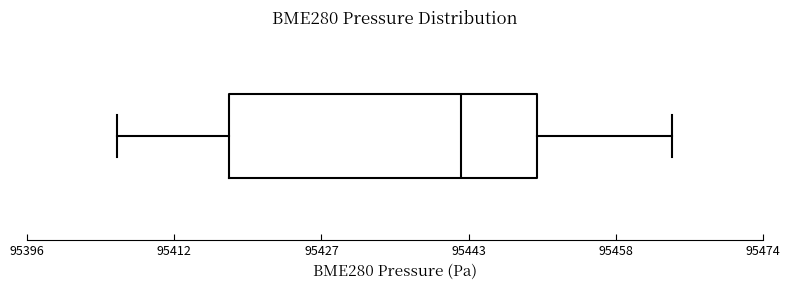

Where does the right whisker of the box end on the x-axis? The values are not printed on the chart, so give them approximately, as read against the axis.

95464